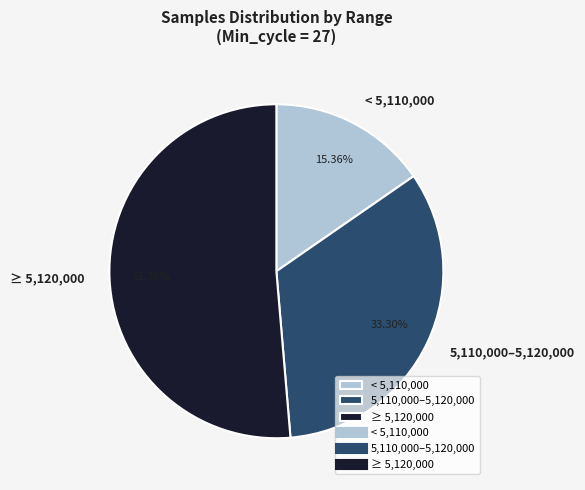

Does any single category account for the majority?

Yes